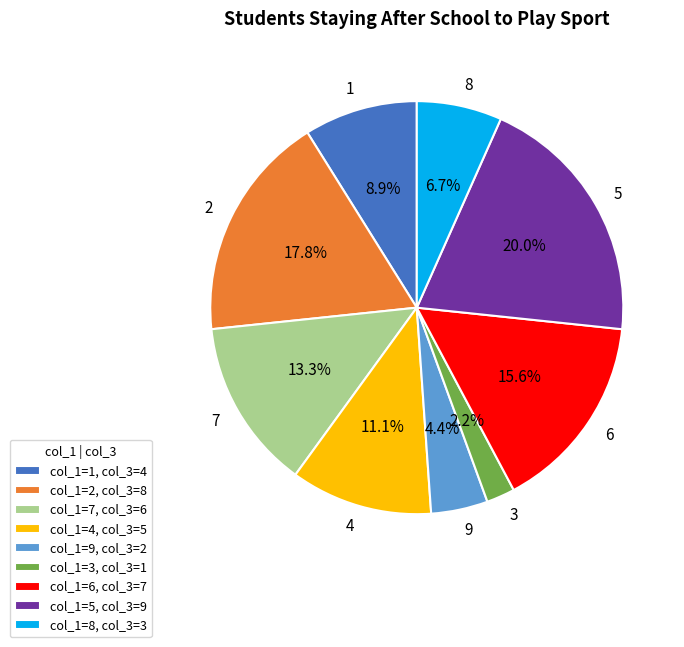

How many slices are in this pie chart?

9